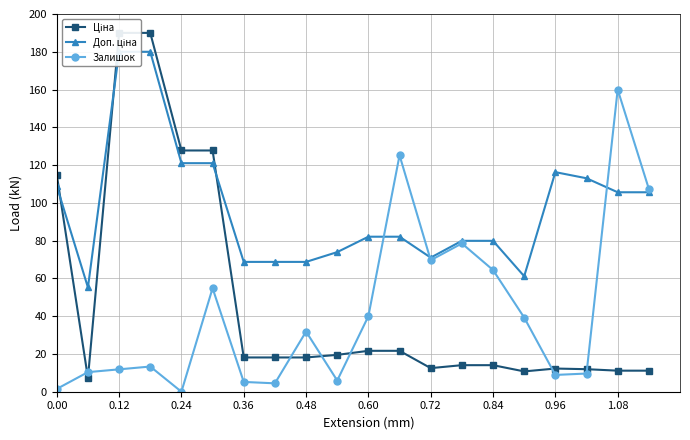

What is the highest value of the Залишок series?

160.0